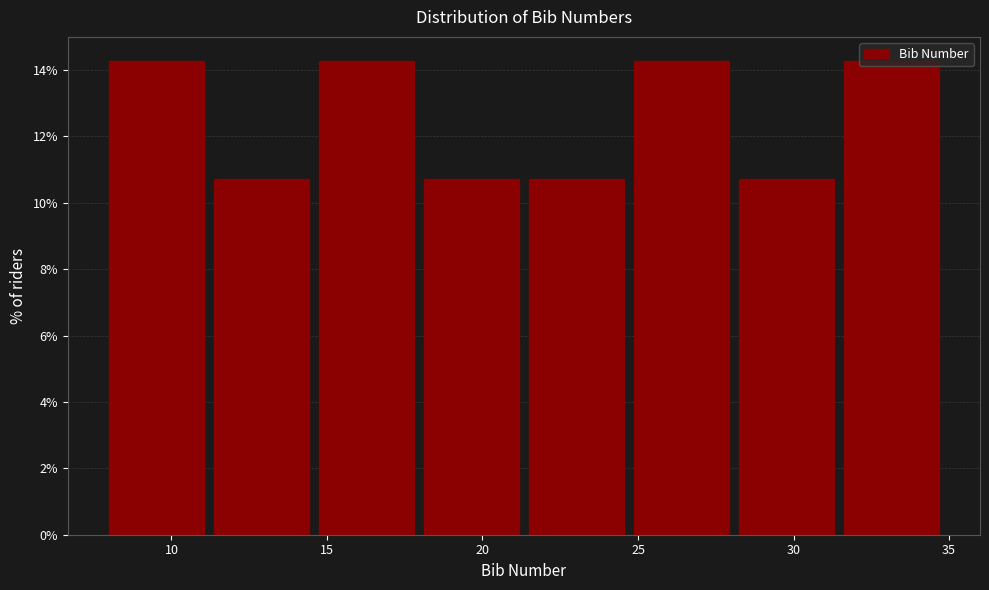

Reading left to right, transcribe this chart: for each bar, give the range it covers on the x-axis and its height. Neither the bar edges nor the heights are printed on the chart, so give them approximately, as read against the axes.

8.0 to 11.5: 14.2
11.5 to 15.0: 10.8
15.0 to 18.0: 14.2
18.0 to 21.5: 10.8
21.5 to 25.0: 10.8
25.0 to 28.5: 14.2
28.5 to 31.5: 10.8
31.5 to 35.0: 14.2